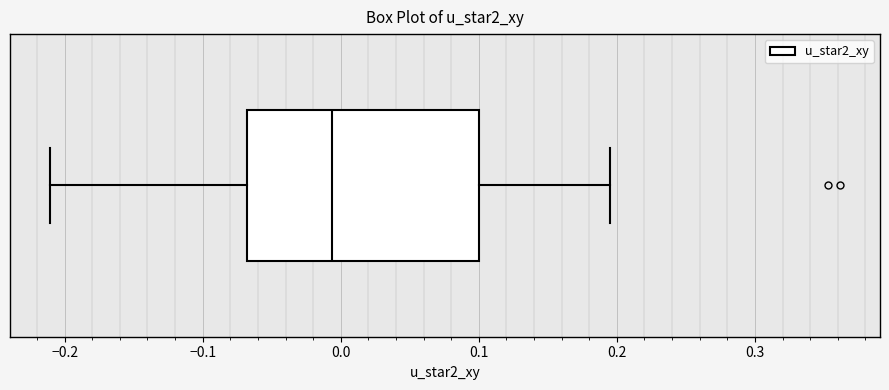

Where does the left whisker of the box end on the x-axis? The values are not printed on the chart, so give them approximately, as read against the axis.

-0.21